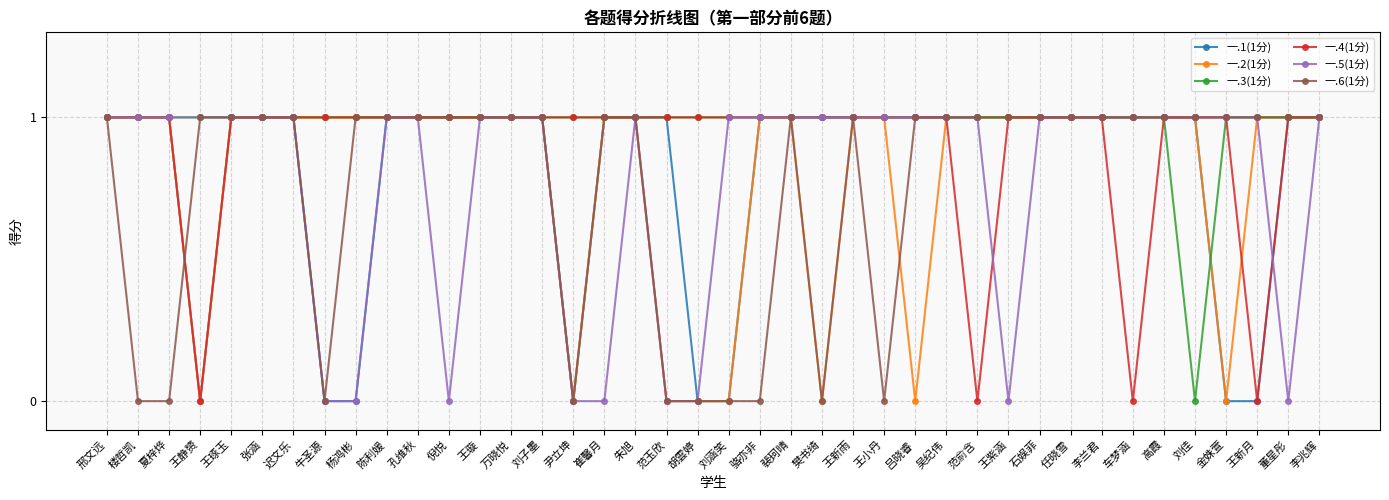

What is the sum of the 一.3(1分) values at 迟文乐 and 王琢玉?

2